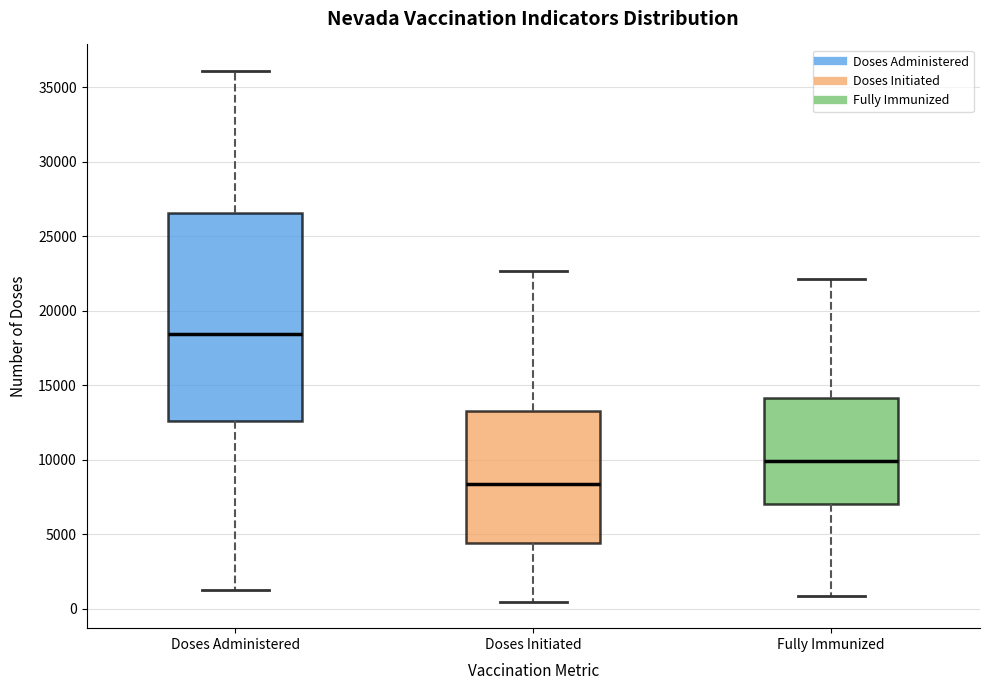

Which box is the tallest, from its lower edge to its upper edge?

Doses Administered